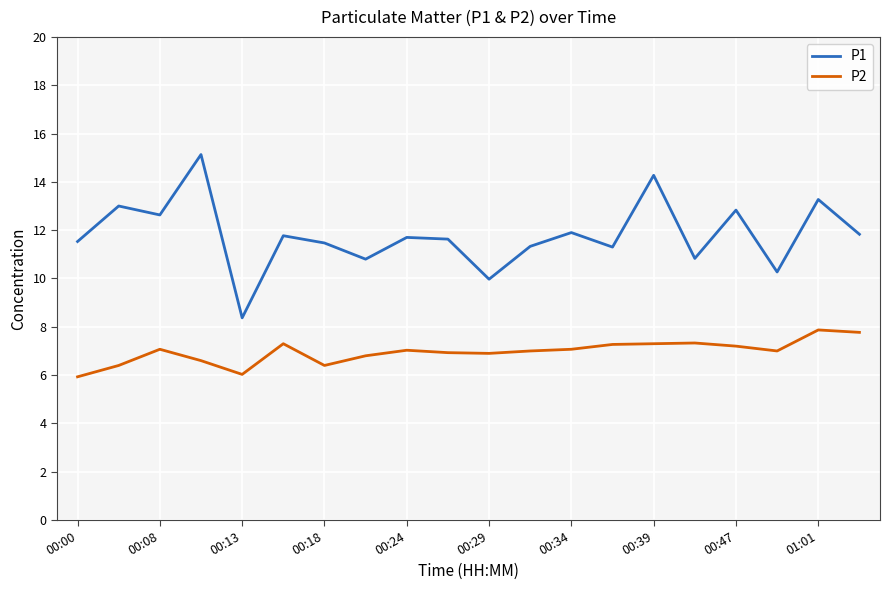

What is the difference between the maximum and minimum values in the P1 series?

6.8